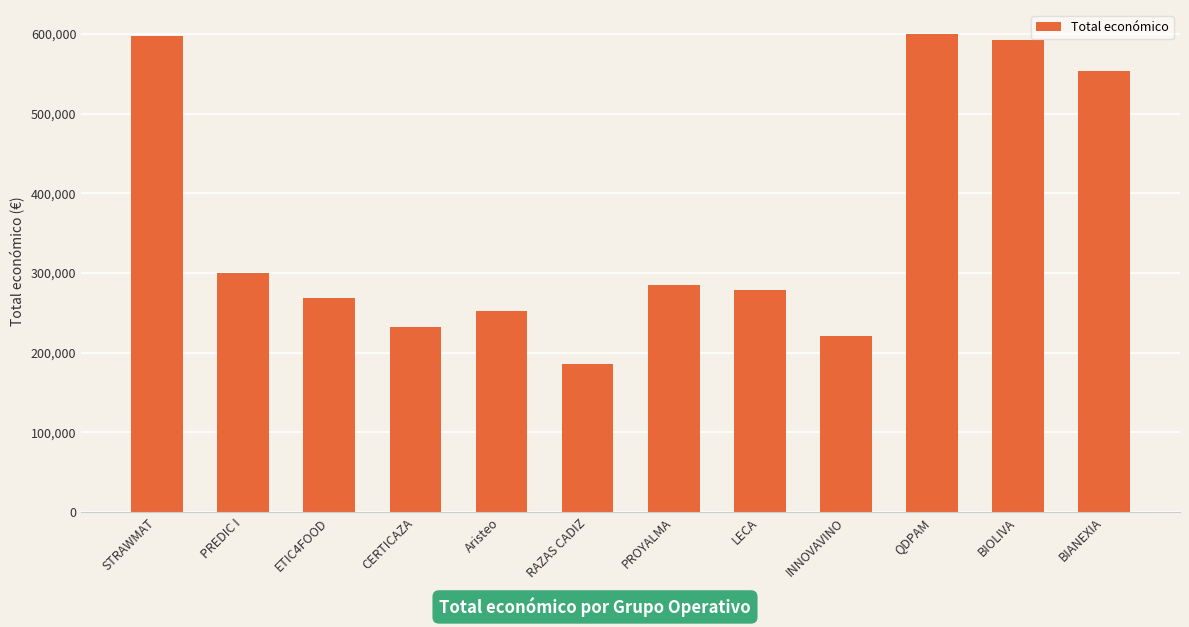

The value at BIANEXIA is 553196. True or false?

True